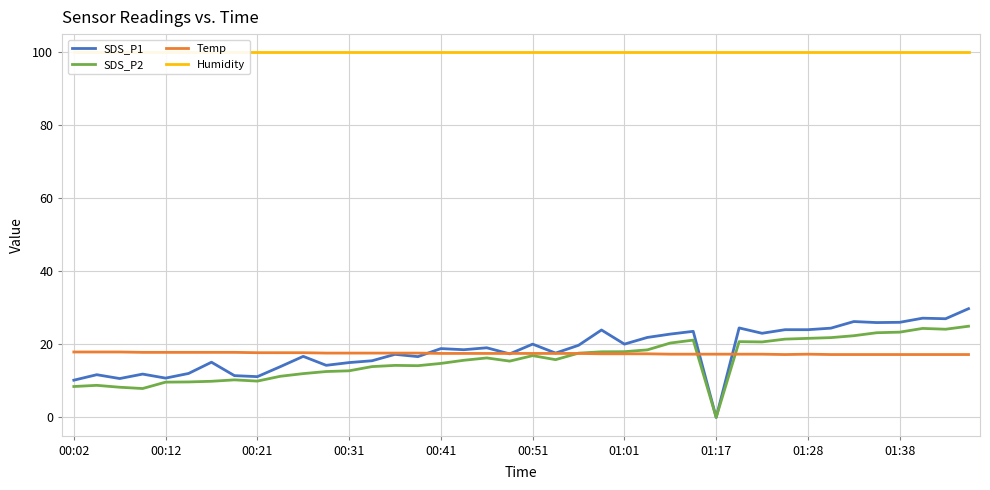

At 34, list the series in order from largest to smallest.

Humidity, SDS_P1, SDS_P2, Temp